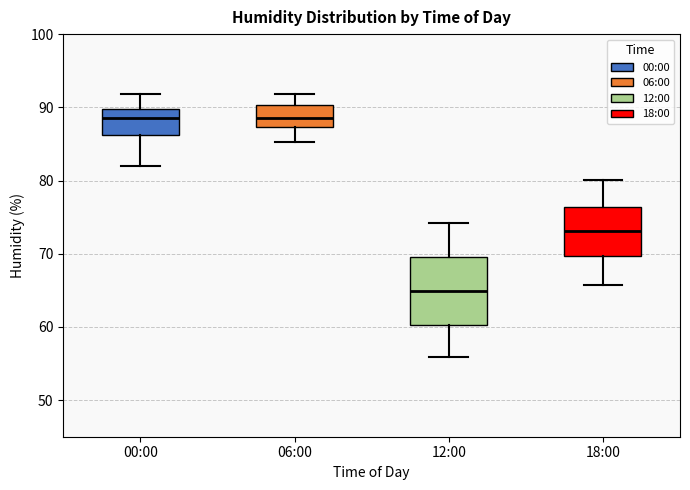

Reading left to right, read every box against the y-axis: the position of its median line, the range the box covers, and the ends of its whiskers. The values are not printed on the chart, so give them approximately, as read against the axis.

00:00: median 89, box 86 to 90, whiskers 82 to 92
06:00: median 89, box 87 to 90, whiskers 85 to 92
12:00: median 65, box 60 to 70, whiskers 56 to 74
18:00: median 73, box 70 to 76, whiskers 66 to 80